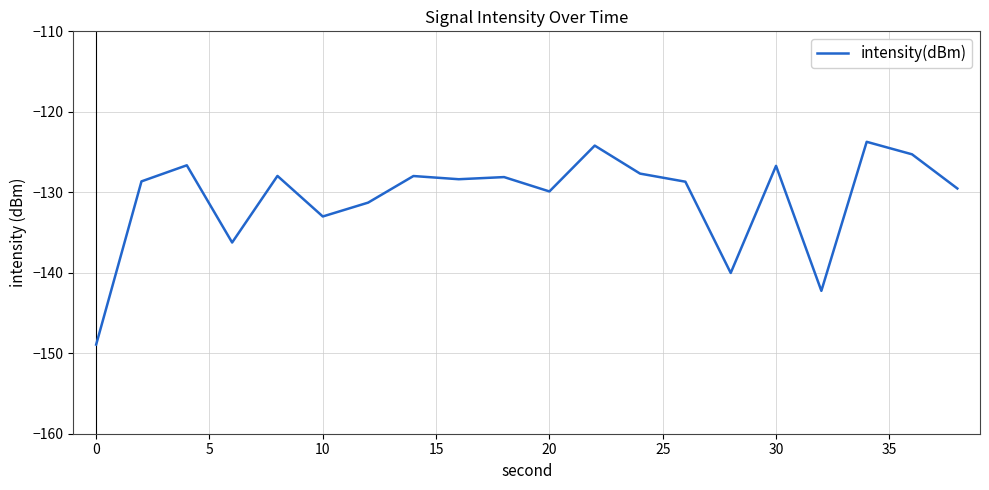

What is the difference between the maximum and minimum values?

25.2